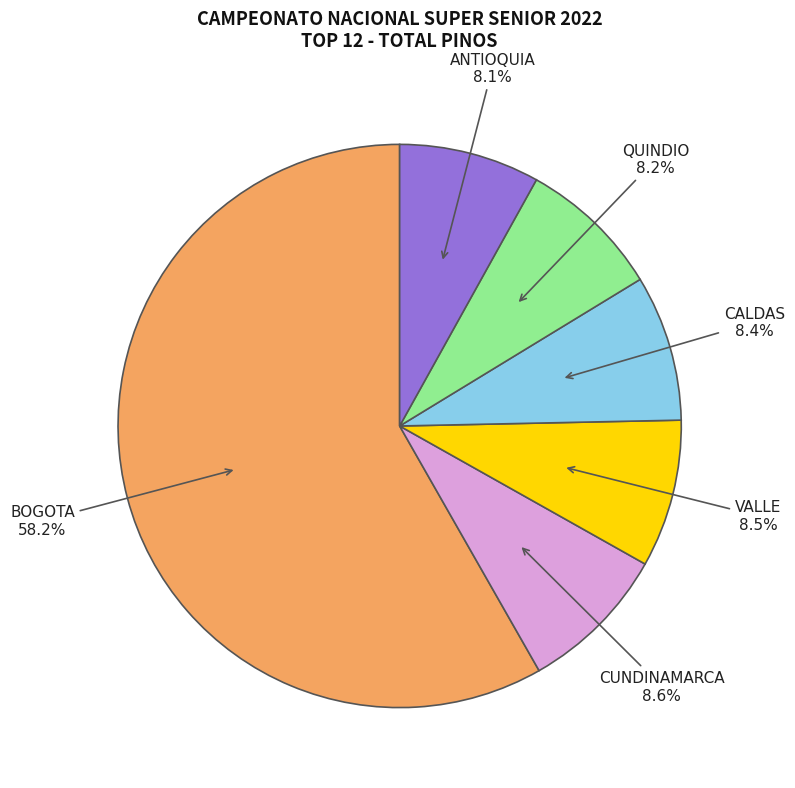

Is there a majority slice in this chart?

Yes